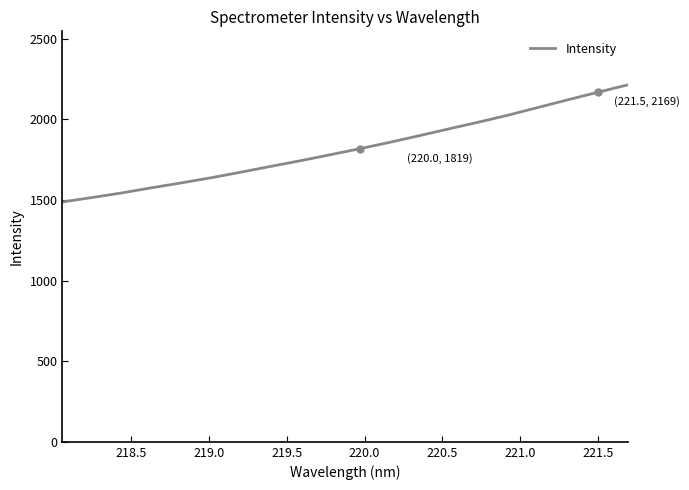

What is the greatest value displayed?

2214.4